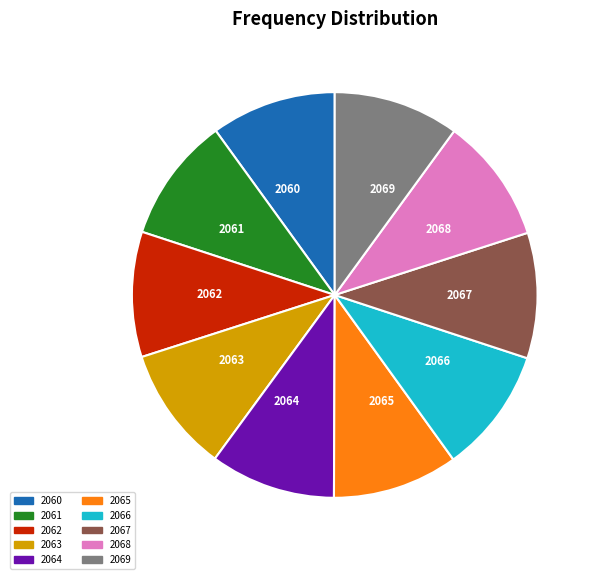

Is it true that 2065 is 10% of the pie?

True